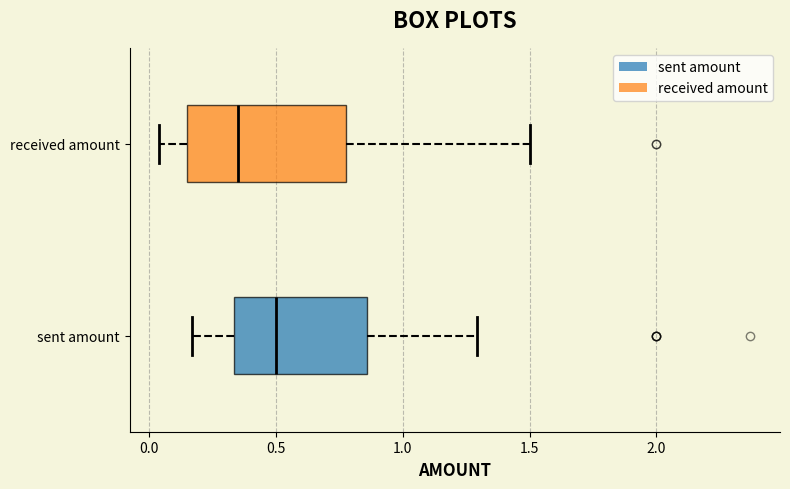

Reading bottom to top, read every box against the x-axis: the position of its median line, the range the box covers, and the ends of its whiskers. The values are not printed on the chart, so give them approximately, as read against the axis.

sent amount: median 0.50, box 0.35 to 0.85, whiskers 0.15 to 1.30
received amount: median 0.35, box 0.15 to 0.80, whiskers 0.05 to 1.50